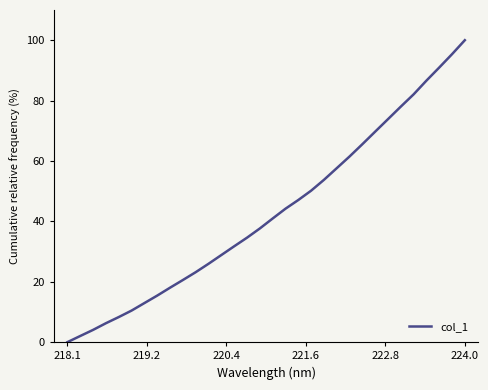

What is the greatest value displayed?

100.0